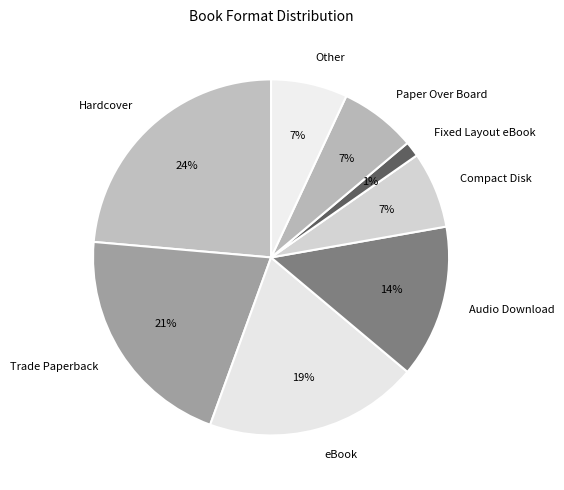

To the nearest percent, what percentage of the pie is Paper Over Board?

7%